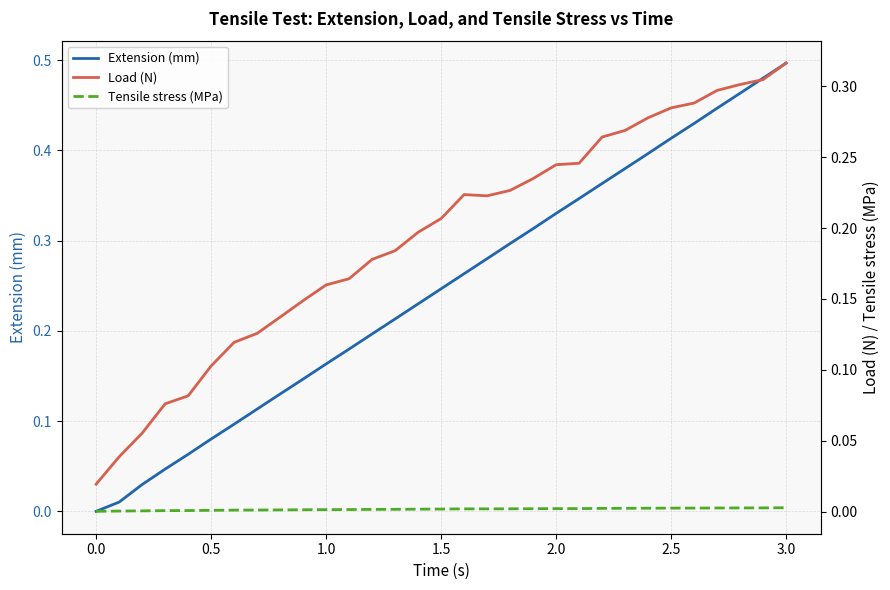

Is this an area chart (filled region under the line)?

No